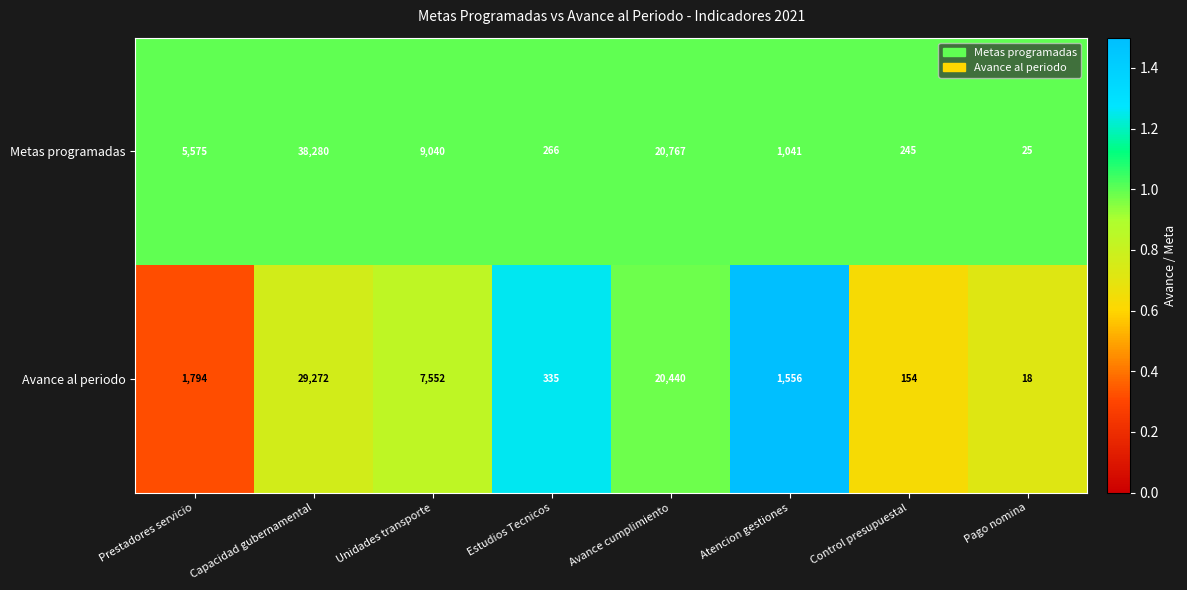

Reading left to right, transcribe all the data shown in this chart.

Metas programadas: 5575	38280	9040	266	20767	1041	245	25
Avance al periodo: 1794	29272	7552	335	20440	1556	154	18